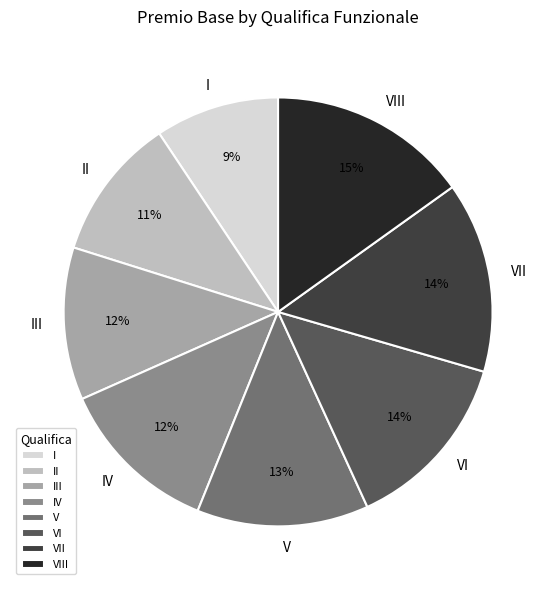

Do VI and IV together represent more than half of the pie?

No